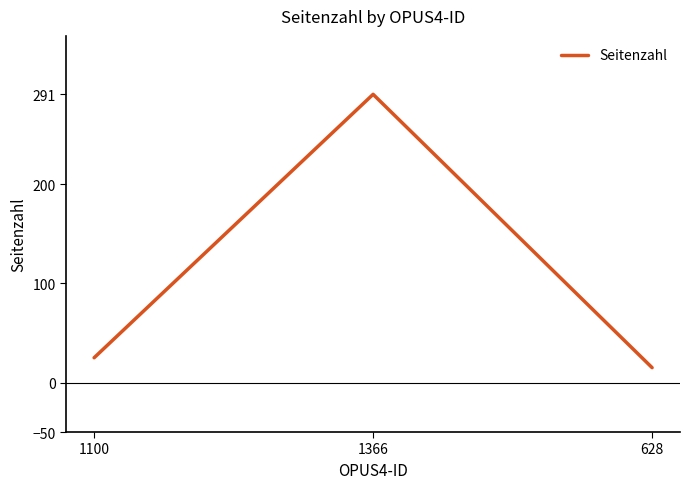

What is the average value?

110